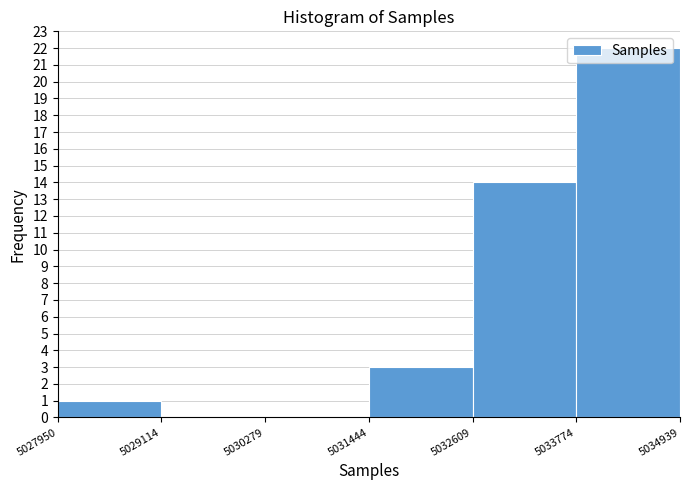

Reading left to right, transcribe this chart: for each bar, give the range it covers on the x-axis and its height. The values are not printed on the chart, so give them approximately, as read against the axis.

5027950 to 5029114: 1
5029114 to 5030279: 0
5030279 to 5031444: 0
5031444 to 5032609: 3
5032609 to 5033774: 14
5033774 to 5034939: 22